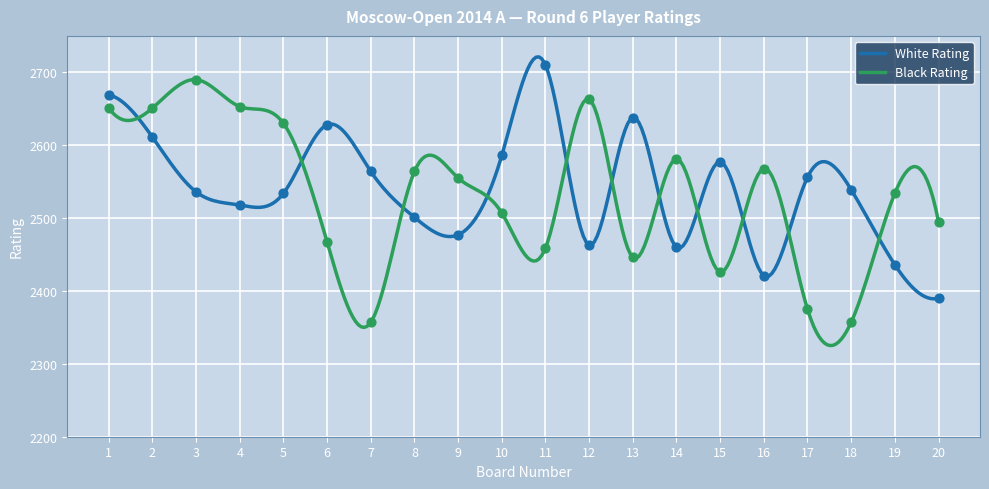

Which series contains the lowest Y value?

Black Rating